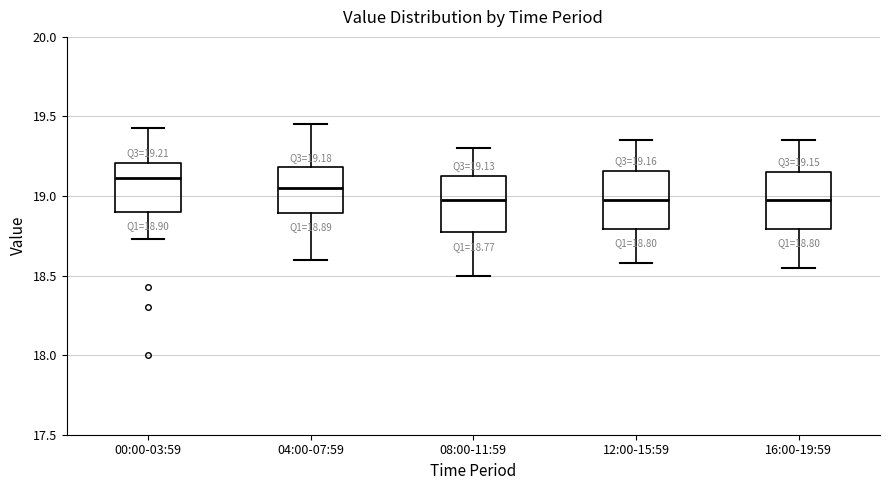

Which box has the highest median line?

00:00-03:59